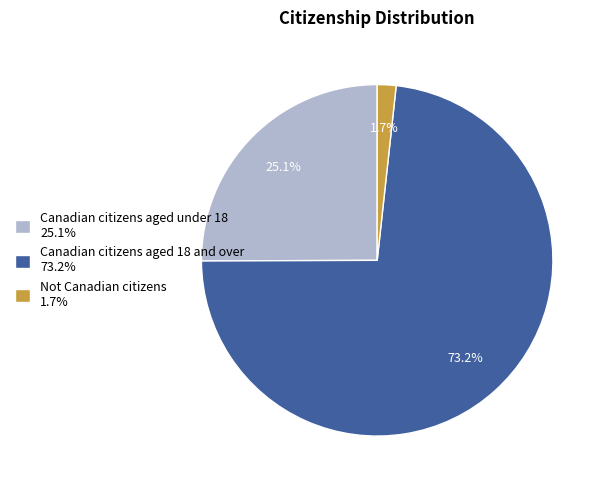

Which category accounts for the majority?

Canadian citizens aged 18 and over